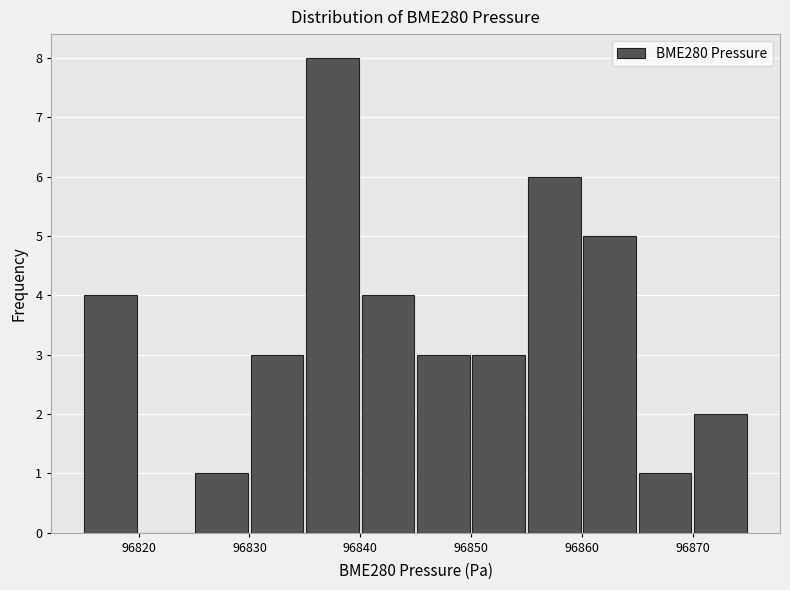

How tall is the bar that spans 96855 to 96860 on the x-axis? Neither the bar edges nor the heights are printed on the chart, so give them approximately, as read against the axes.

6